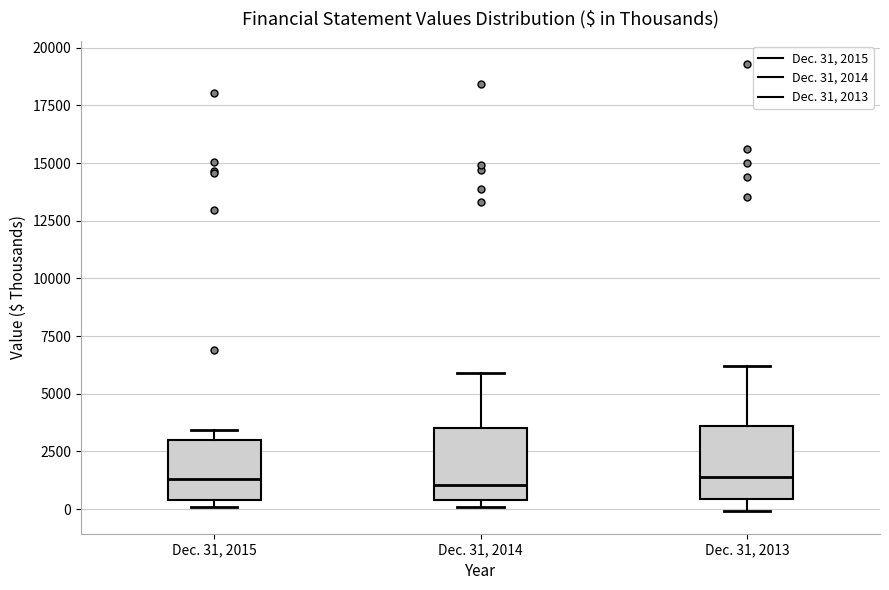

Reading left to right, read every box against the y-axis: the position of its median line, the range the box covers, and the ends of its whiskers. The values are not printed on the chart, so give them approximately, as read against the axis.

Dec. 31, 2015: median 1500, box 500 to 3000, whiskers 0 to 3500
Dec. 31, 2014: median 1000, box 500 to 3500, whiskers 0 to 6000
Dec. 31, 2013: median 1500, box 500 to 3500, whiskers 0 to 6000